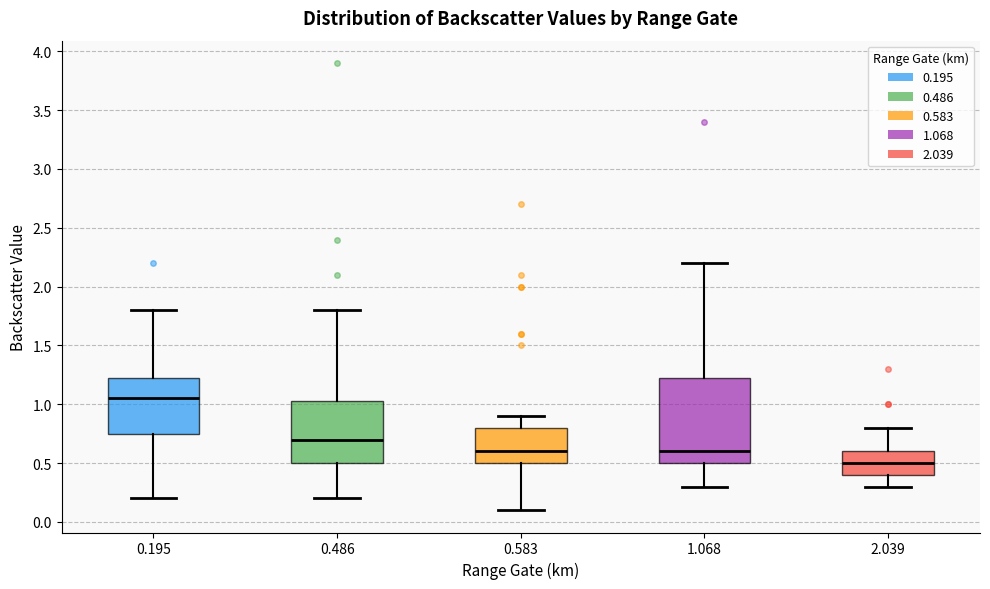

Where does the lower whisker of the box at x = 0.486 end on the y-axis? The values are not printed on the chart, so give them approximately, as read against the axis.

0.20